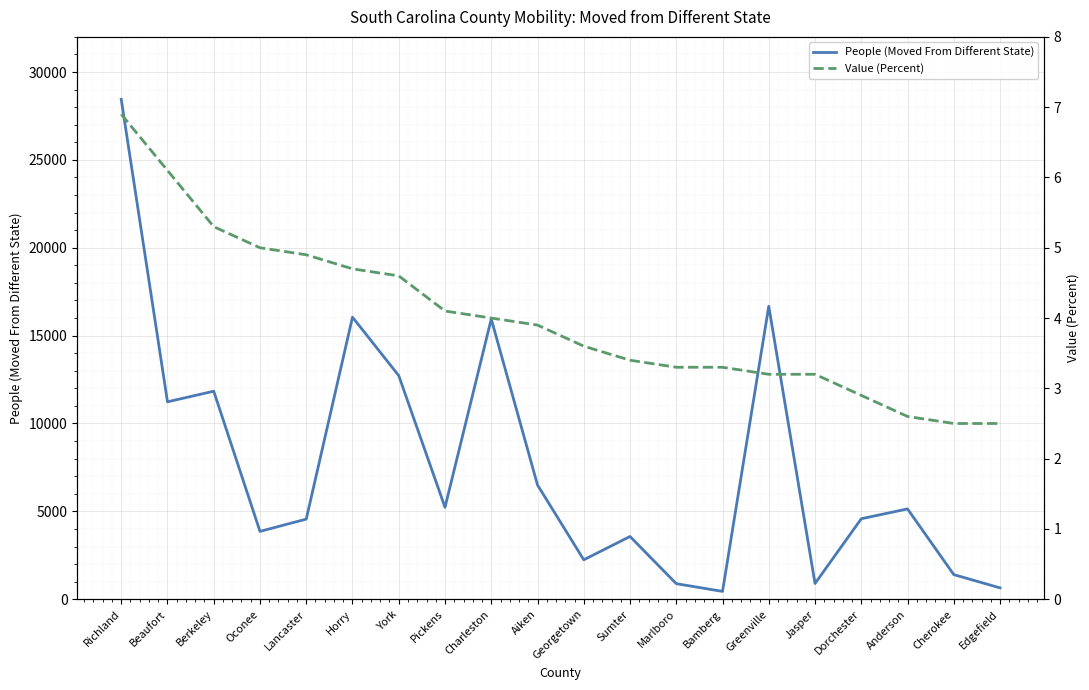

Which series has the widest spread of values?

People (Moved From Different State)